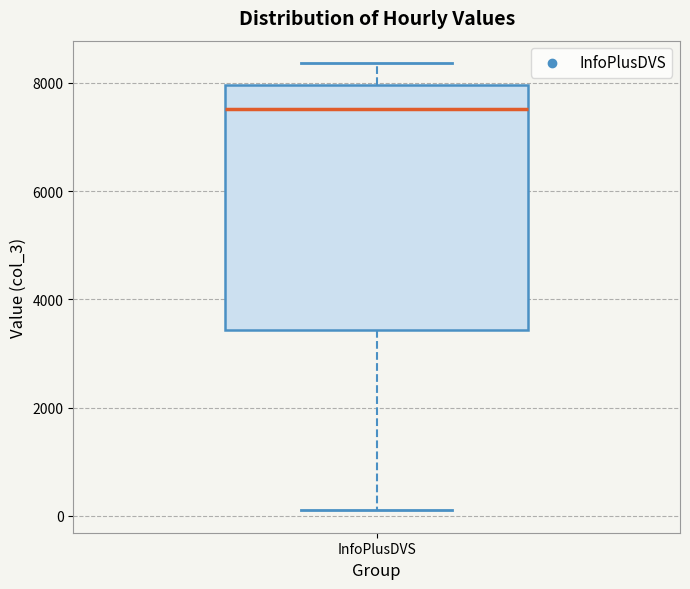

Transcribe this box plot: give where the median line is, the range the box spans, and where the two whiskers end, as read against the y-axis. The values are not printed on the chart, so give them approximately, as read against the axis.

median 7600, box 3400 to 8000, whiskers 200 to 8400